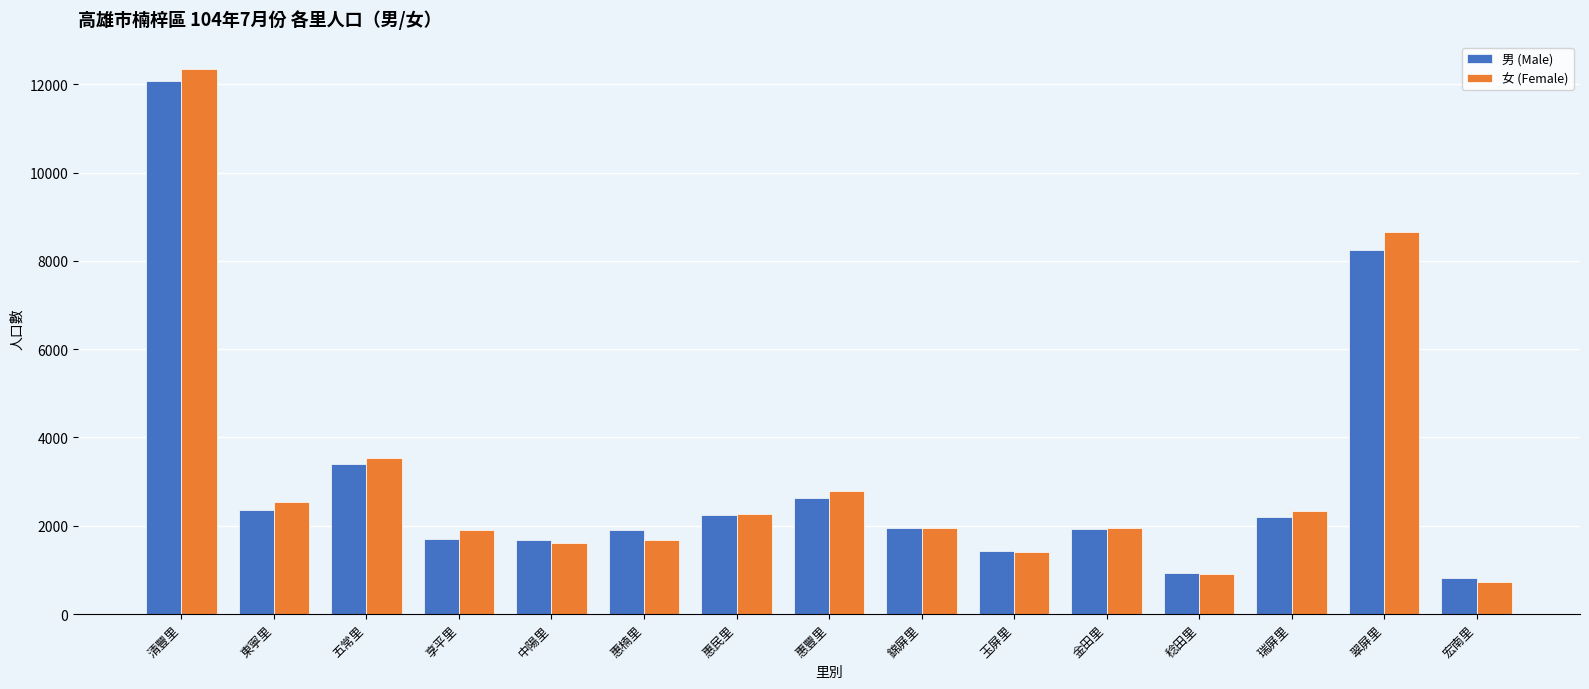

What is the average value of the 女 (Female) series?

3107